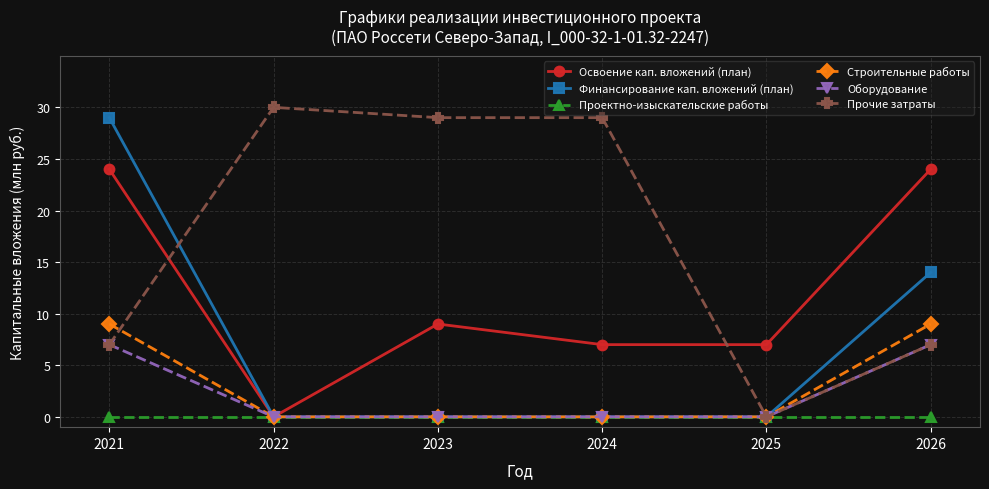

Reading right to left, extract all data points from this chart.

Освоение кап. вложений (план): 24	7	7	9	0	24
Финансирование кап. вложений (план): 14	0	0	0	0	29
Проектно-изыскательские работы: 0	0	0	0	0	0
Строительные работы: 9	0	0	0	0	9
Оборудование: 7	0	0	0	0	7
Прочие затраты: 7	0	29	29	30	7